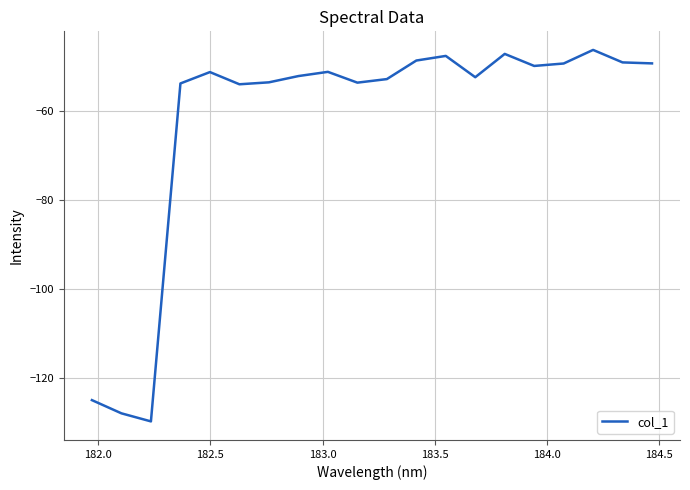

What is the smallest value displayed?

-129.7